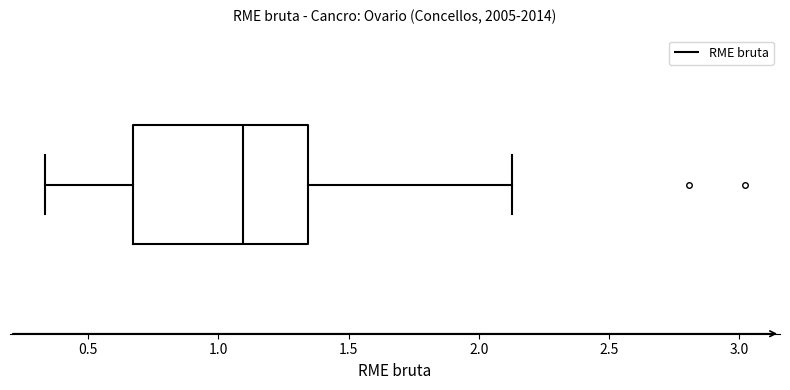

Read this box plot against the x-axis: the position of the median line, the range covered by the box, and the ends of both whiskers. The values are not printed on the chart, so give them approximately, as read against the axis.

median 1.10, box 0.65 to 1.35, whiskers 0.35 to 2.15